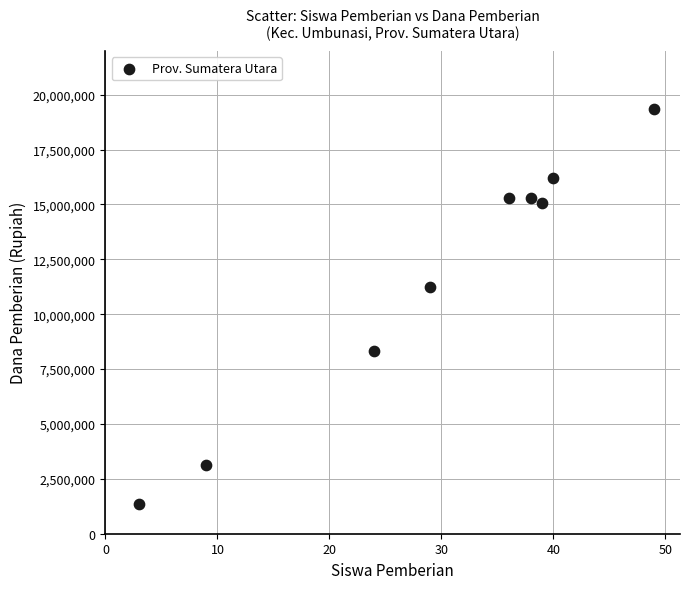

What is the average X value?

30